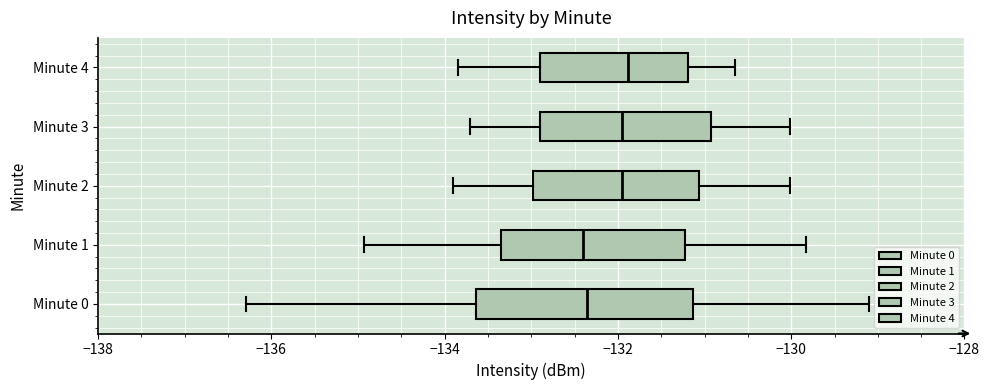

Where does the right whisker of the box for Minute 3 end on the x-axis? The values are not printed on the chart, so give them approximately, as read against the axis.

-130.0